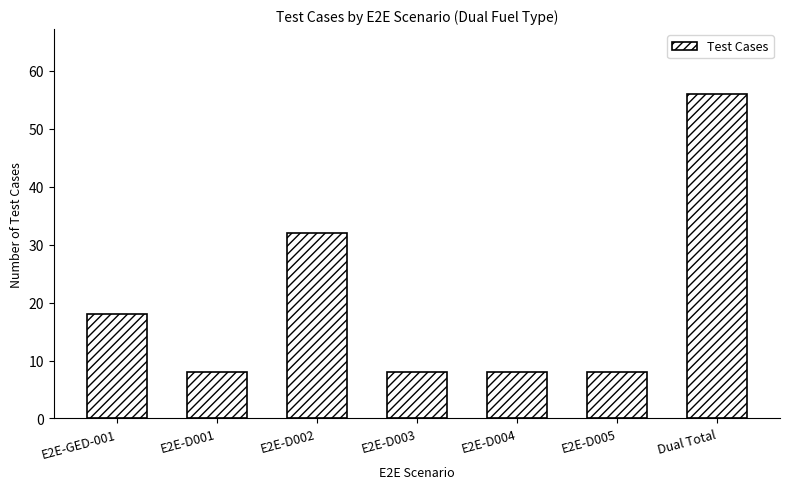

What is the minimum value shown in the chart?

8